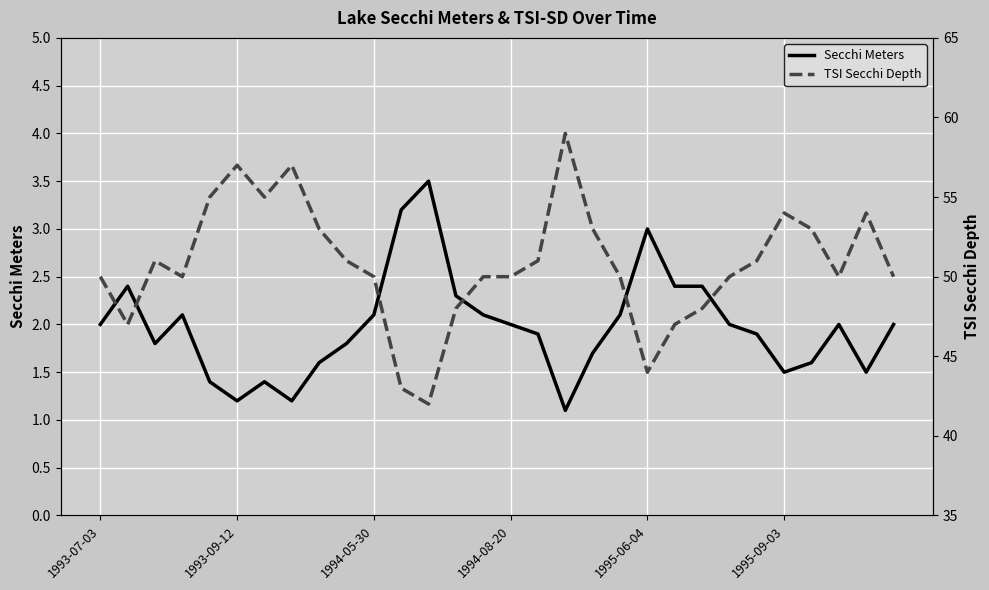

What is the difference between the highest and lowest values at 6?

53.6